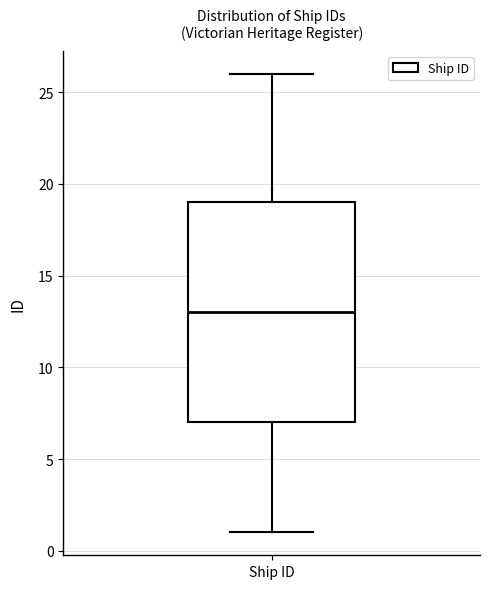

Where does the lower whisker of the box for Ship ID end on the y-axis? The values are not printed on the chart, so give them approximately, as read against the axis.

1